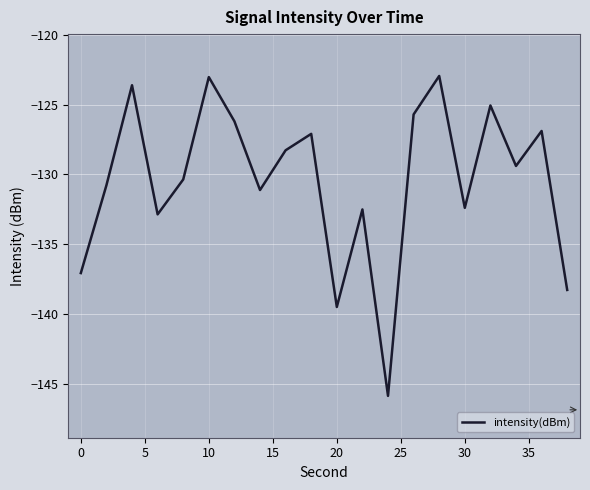

What is the difference between the maximum and minimum values?

22.9